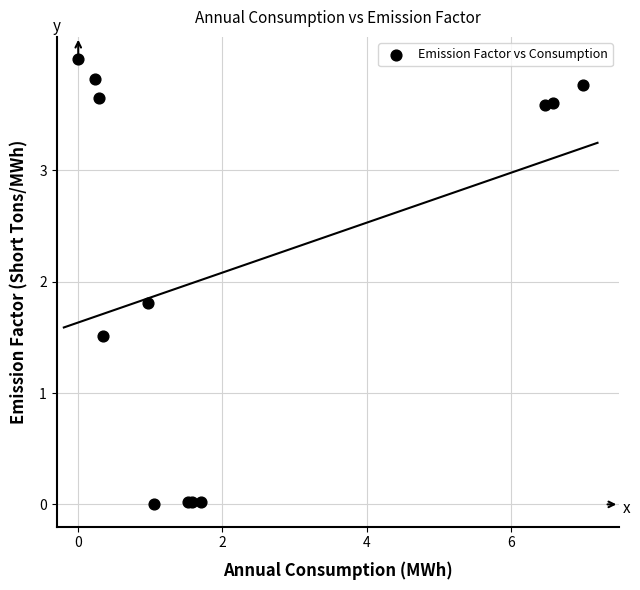

What Y value in the scatter plot is closest to 1?

1.5